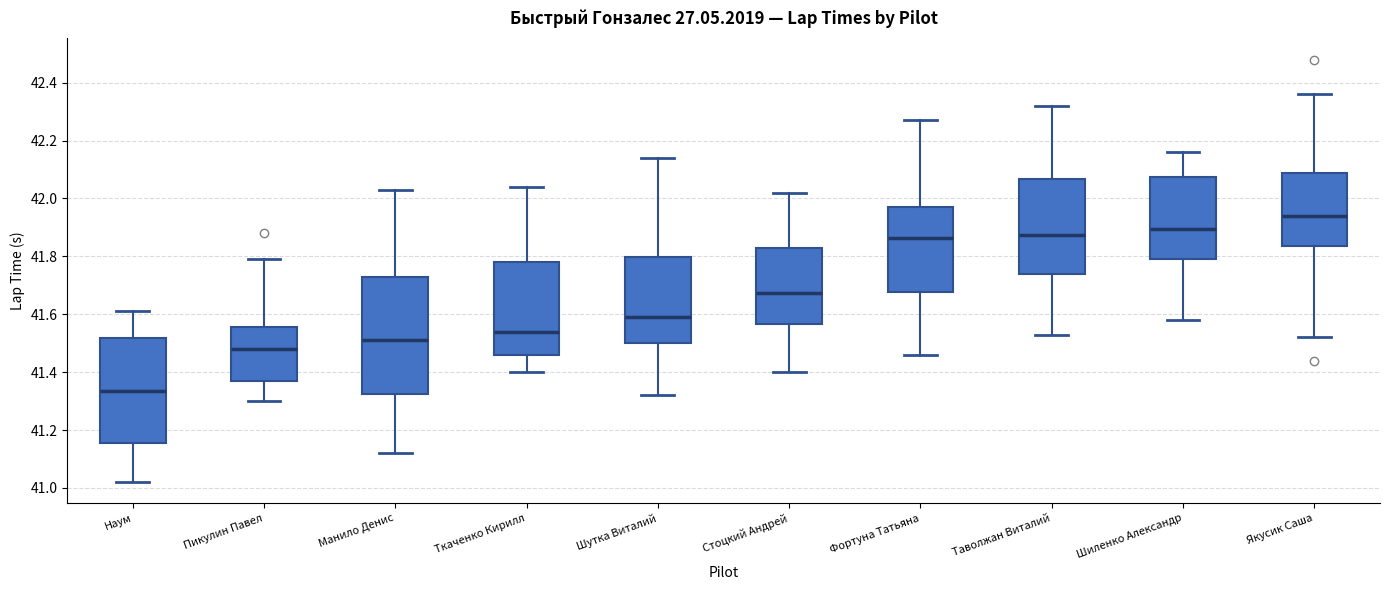

Comparing the boxes themselves (not the whiskers), which one is the tallest?

Манило Денис